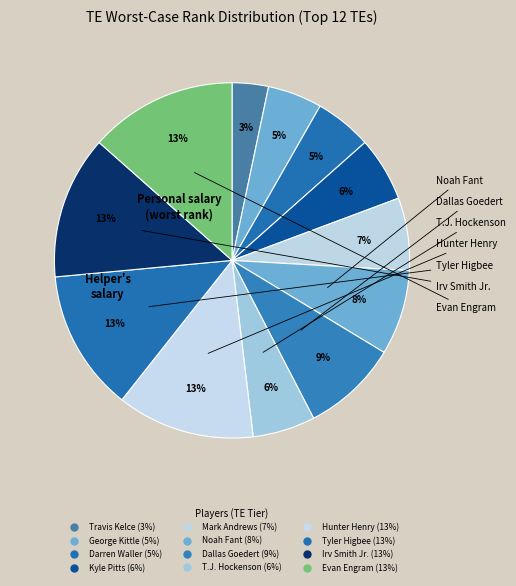

Rank the categories by value from lowest to highest.

Travis Kelce, George Kittle, Darren Waller, T.J. Hockenson, Kyle Pitts, Mark Andrews, Noah Fant, Dallas Goedert, Hunter Henry, Tyler Higbee, Irv Smith Jr., Evan Engram